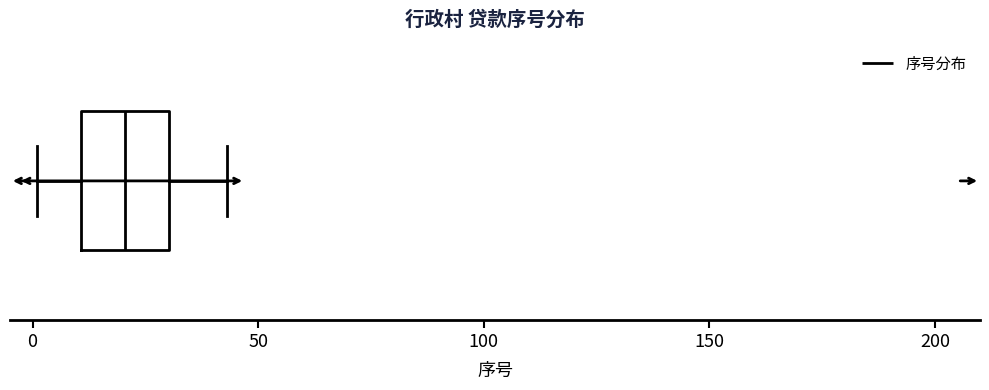

Transcribe this box plot: give where the median line is, the range the box spans, and where the two whiskers end, as read against the x-axis. The values are not printed on the chart, so give them approximately, as read against the axis.

median 20, box 10 to 30, whiskers 0 to 45